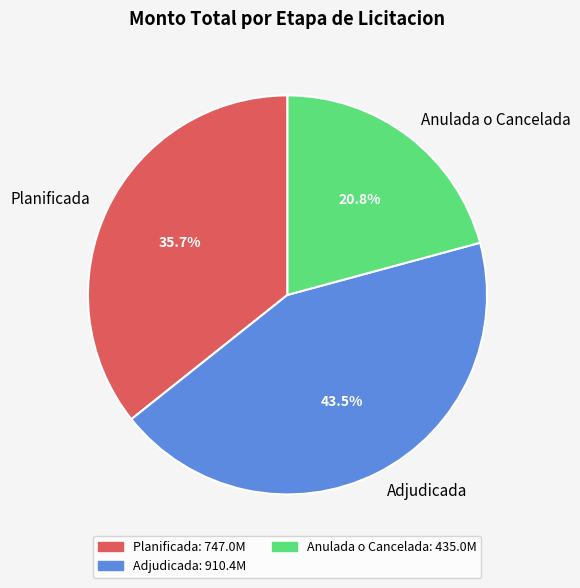

Rank the categories by value from lowest to highest.

Anulada o Cancelada, Planificada, Adjudicada